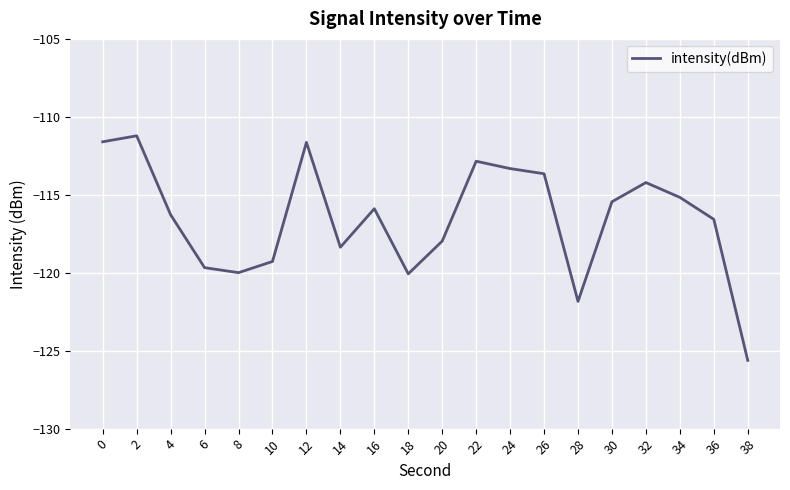

What is the difference between the values at 28 and 4?

5.6